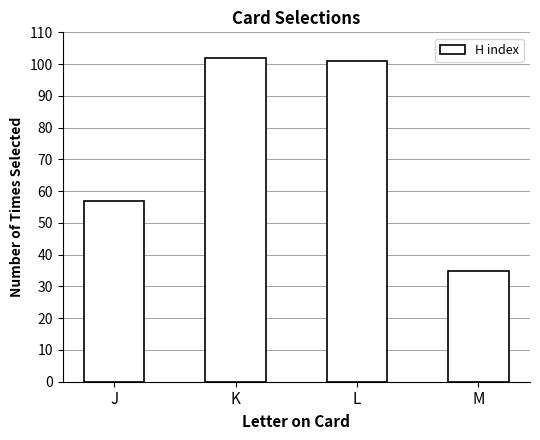

What is the sum of the values at K and M?

137